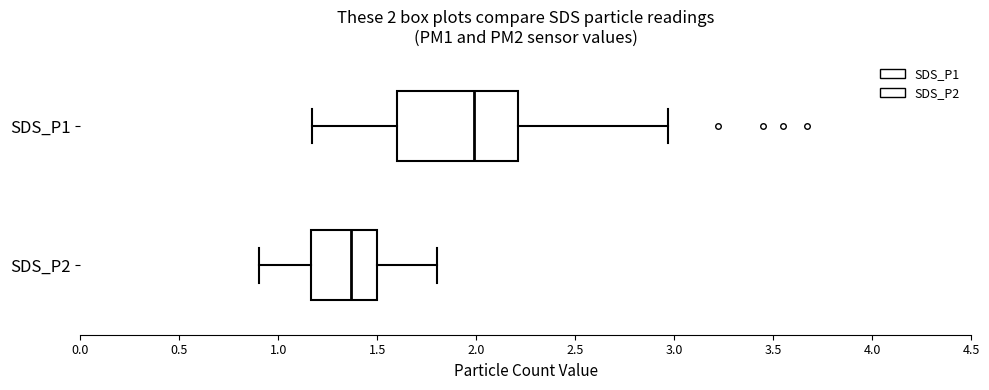

Which box's median line is the furthest to the right?

SDS_P1